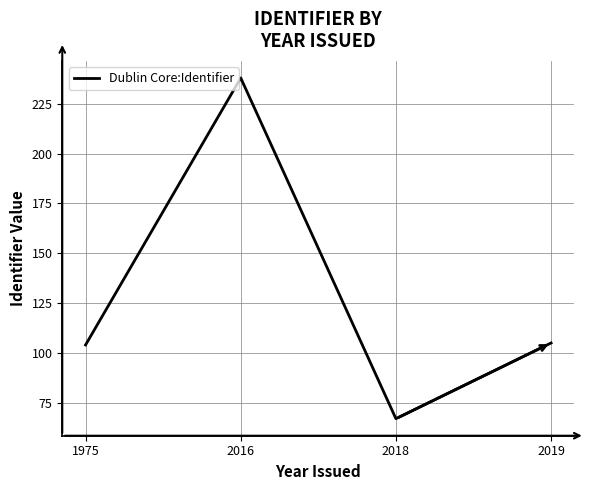

The value at 2019 is 166. True or false?

False